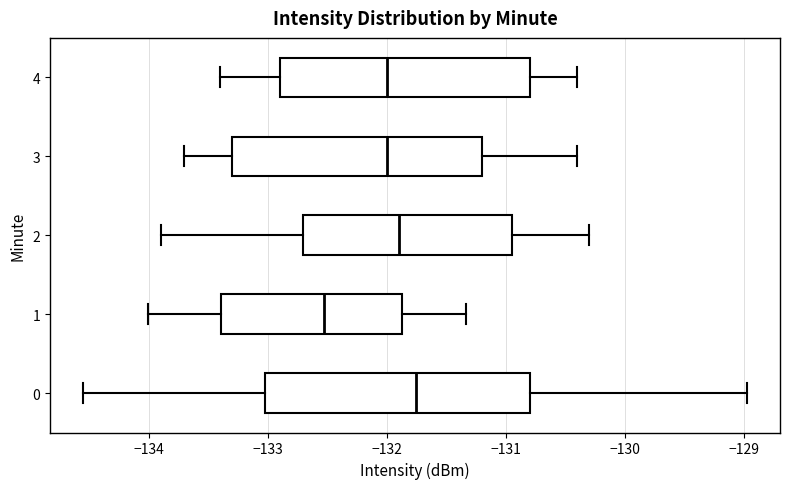

Where does the left whisker of the box at y = 2 end on the x-axis? The values are not printed on the chart, so give them approximately, as read against the axis.

-133.9